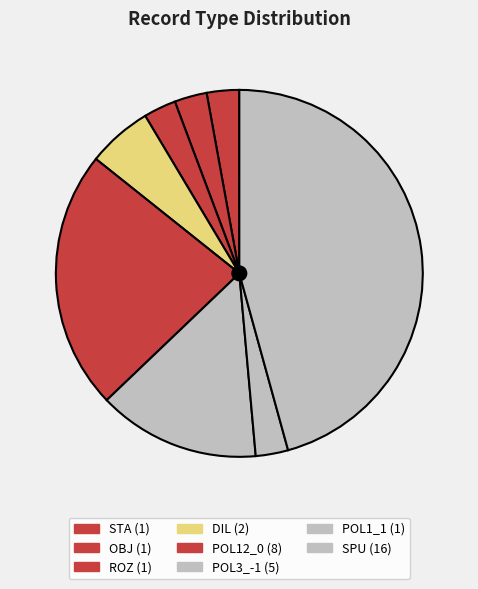

To the nearest percent, what portion does STA represent?

3%